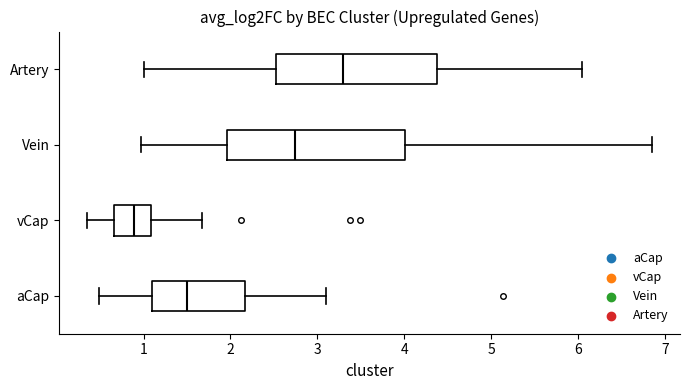

Reading bottom to top, read every box against the x-axis: the position of its median line, the range the box covers, and the ends of its whiskers. The values are not printed on the chart, so give them approximately, as read against the axis.

aCap: median 1.5, box 1.1 to 2.2, whiskers 0.5 to 3.1
vCap: median 0.9, box 0.7 to 1.1, whiskers 0.4 to 1.7
Vein: median 2.7, box 2.0 to 4.0, whiskers 1.0 to 6.9
Artery: median 3.3, box 2.5 to 4.4, whiskers 1.0 to 6.1